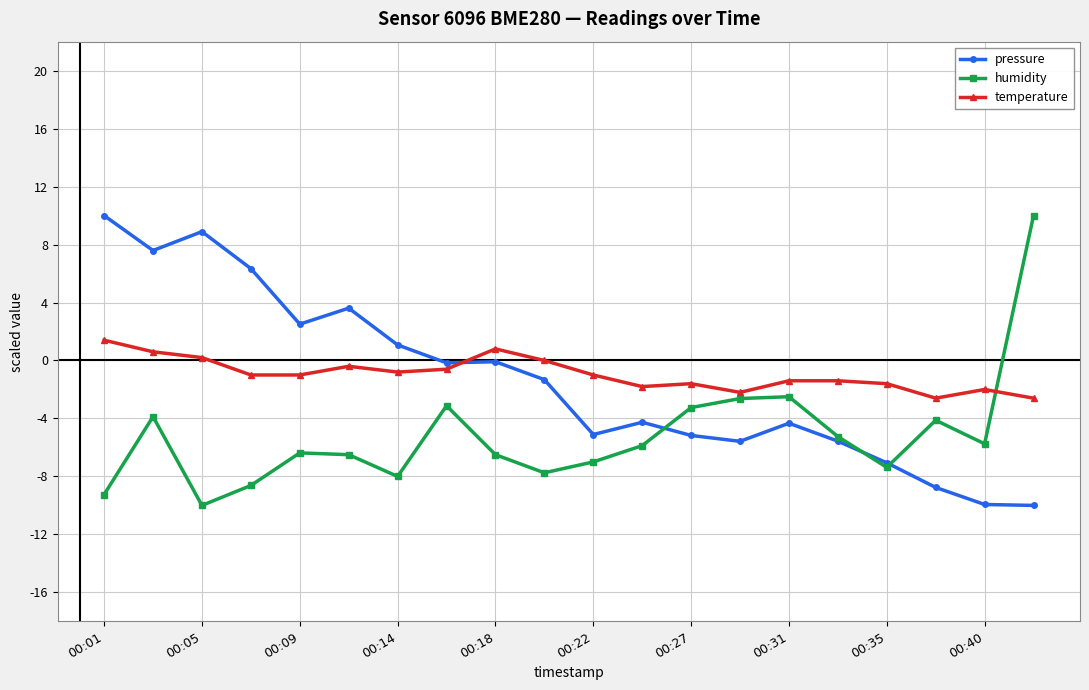

What is the value of the temperature point at the 19th from the left?

-2.0